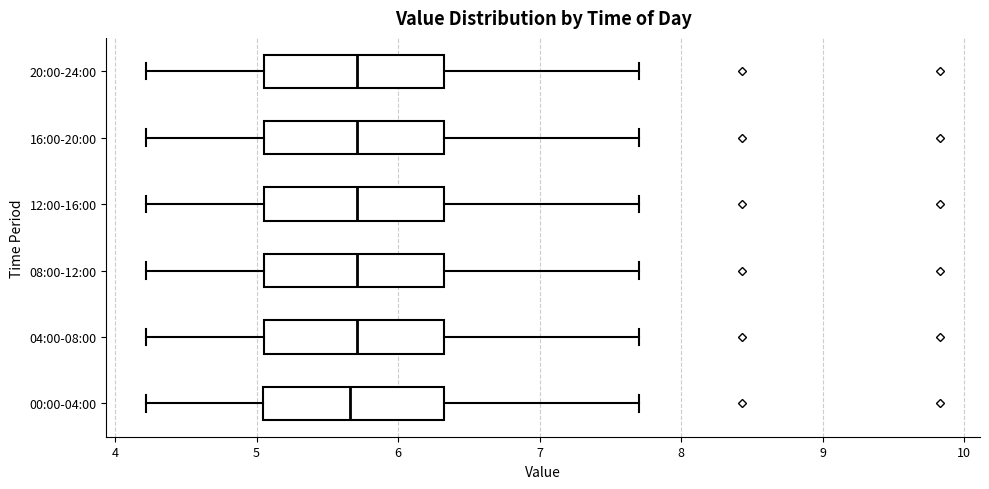

Reading bottom to top, transcribe this box plot: for each box, give where its median line is, the range the box spans, and where its two whiskers end, as read against the x-axis. The values are not printed on the chart, so give them approximately, as read against the axis.

00:00-04:00: median 5.7, box 5.0 to 6.3, whiskers 4.2 to 7.7
04:00-08:00: median 5.7, box 5.1 to 6.3, whiskers 4.2 to 7.7
08:00-12:00: median 5.7, box 5.1 to 6.3, whiskers 4.2 to 7.7
12:00-16:00: median 5.7, box 5.1 to 6.3, whiskers 4.2 to 7.7
16:00-20:00: median 5.7, box 5.1 to 6.3, whiskers 4.2 to 7.7
20:00-24:00: median 5.7, box 5.1 to 6.3, whiskers 4.2 to 7.7